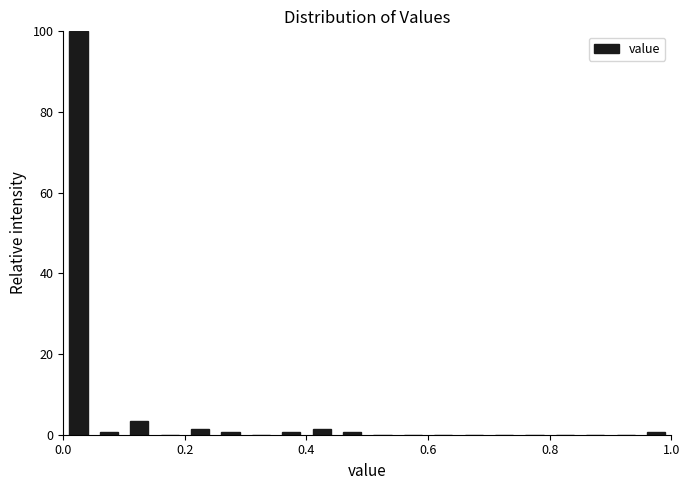

Read against the x-axis, roughly where is the centre of the tallest bar?

0.02